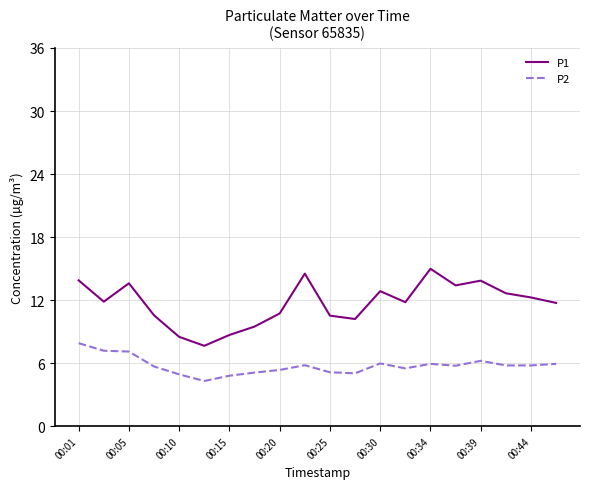

What is the maximum value for P1?

15.0